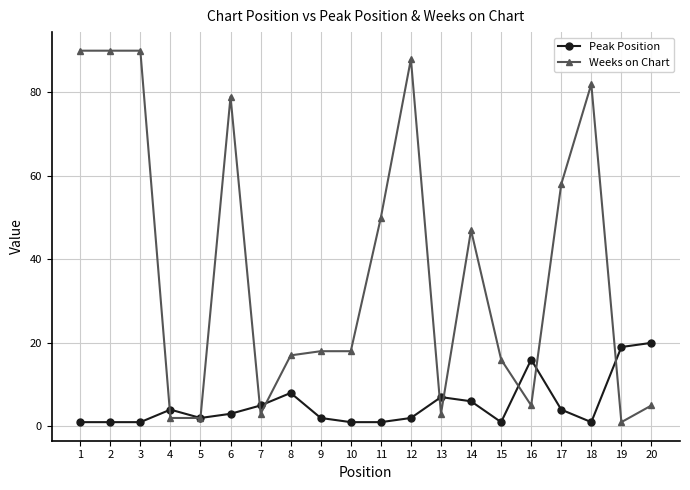

What value does the Peak Position series have at 17, to the nearest 5?

5